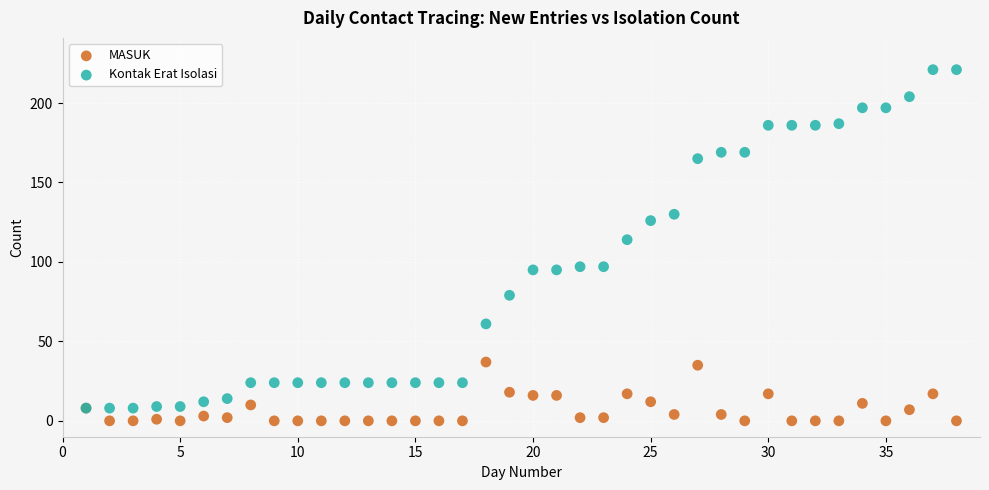

Across all series, what Y value is closest to 110?

114